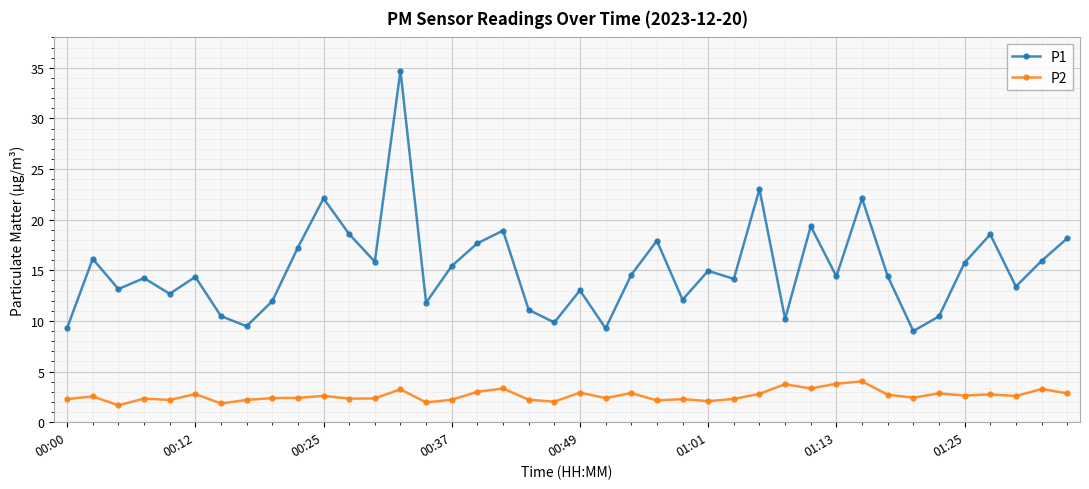

List the series in order of their overall mean, highest first.

P1, P2